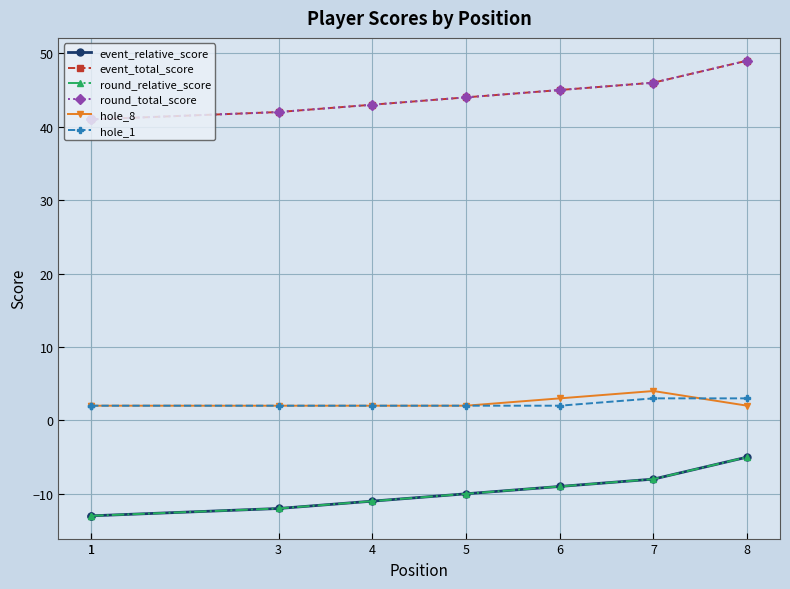

How many lines are shown in the chart?

6